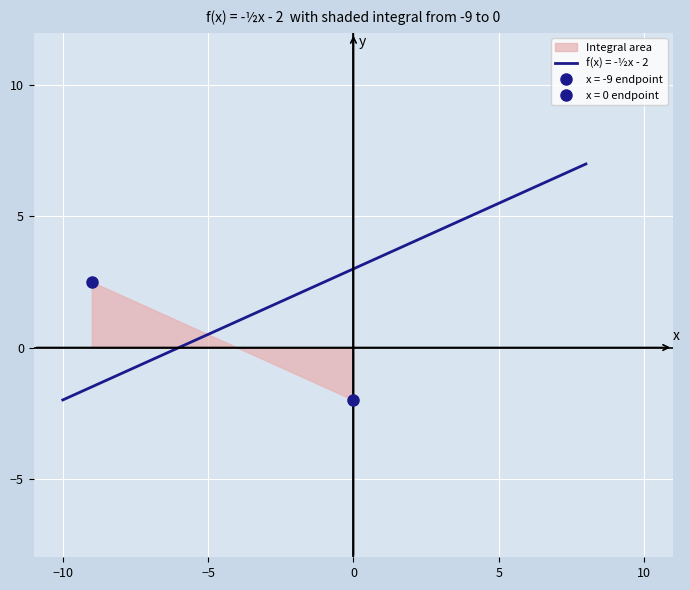

What is the sum of all values?

47.5